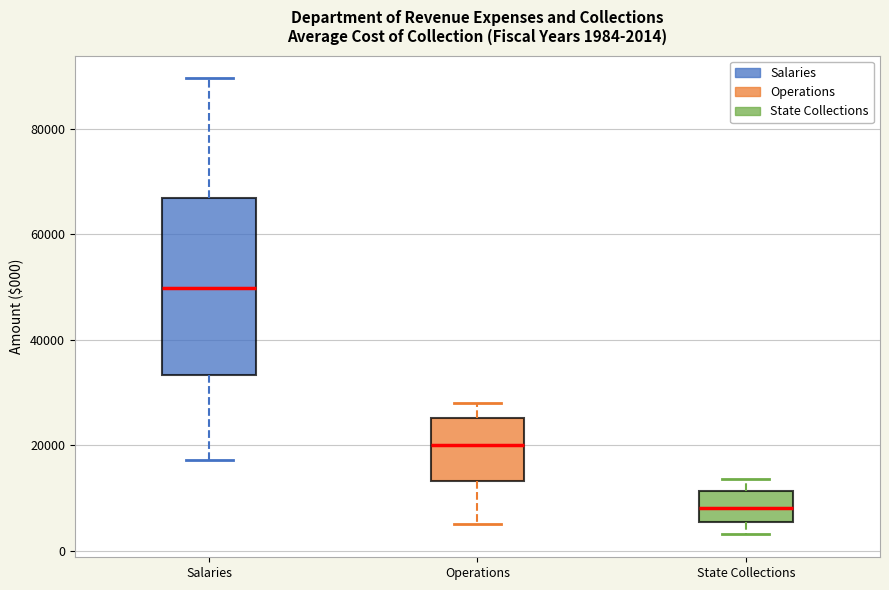

Which box is the tallest, from its lower edge to its upper edge?

Salaries